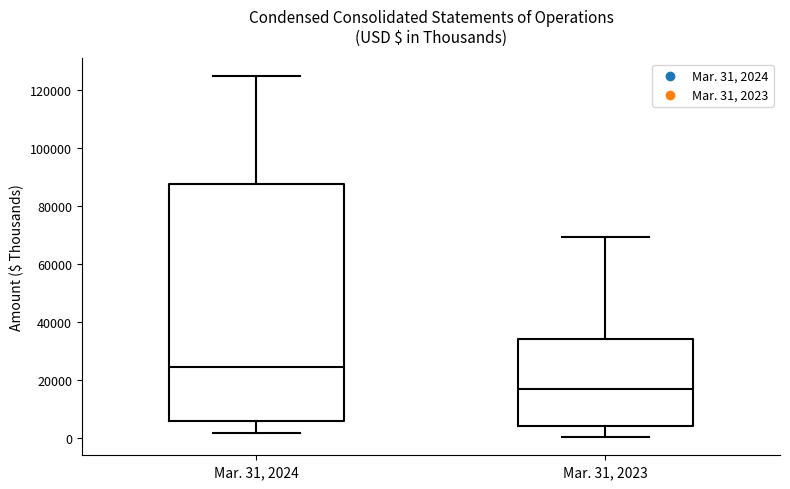

Which box has the lowest median line?

Mar. 31, 2023